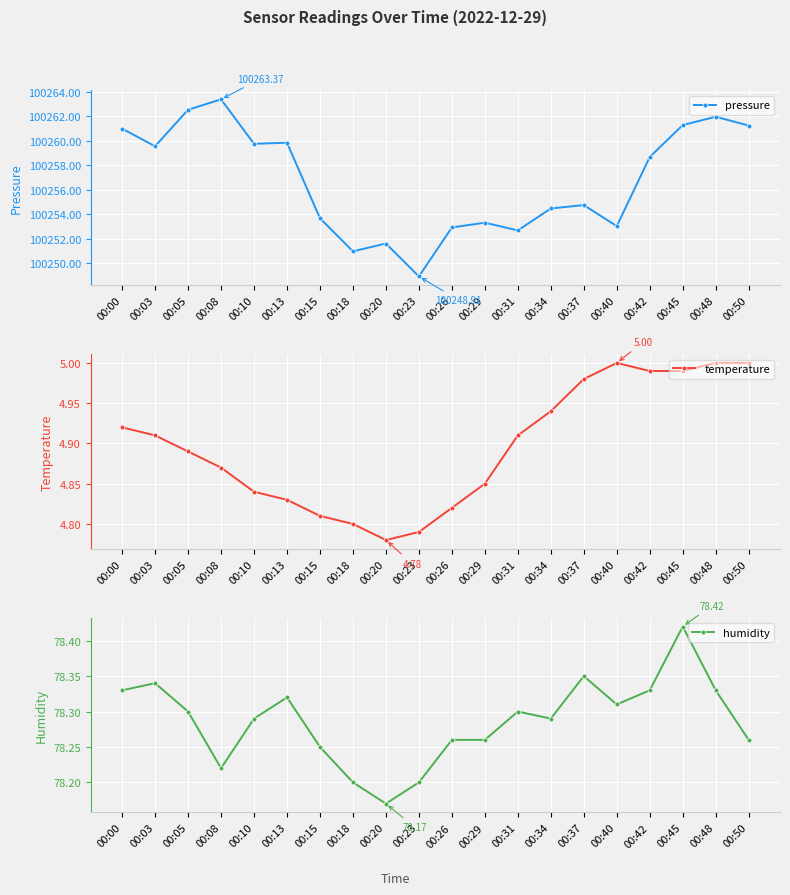

True or false: humidity and temperature cross at least once.

False